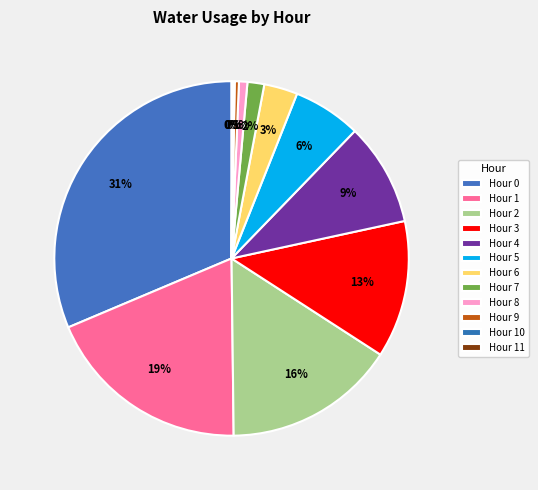

Which category has the smallest portion of the pie?

11